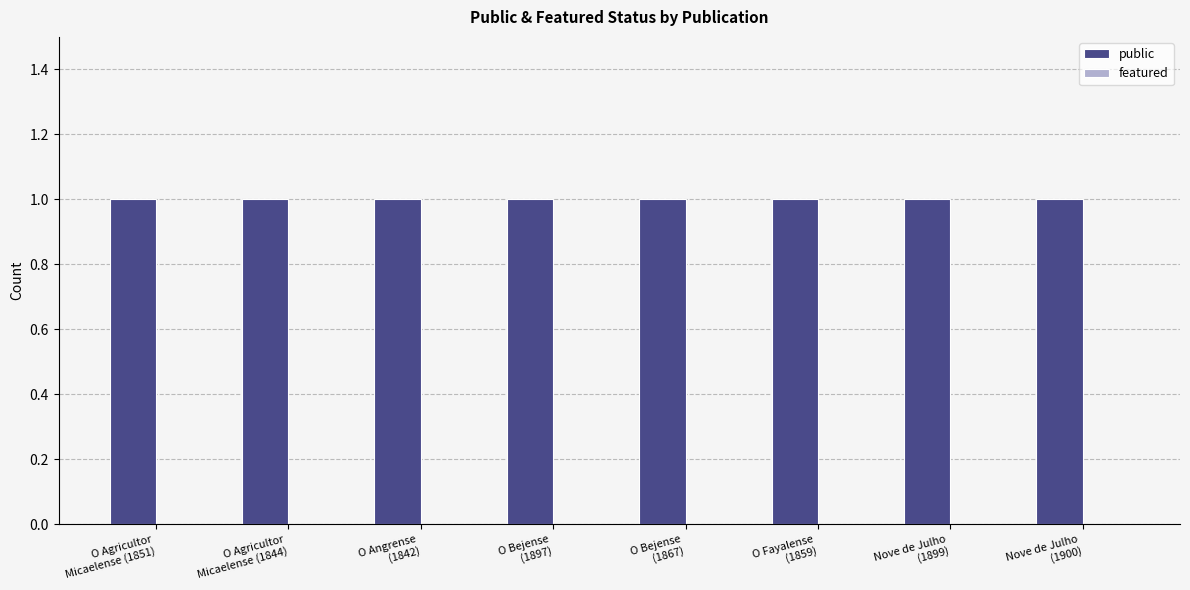

List the labels in order of featured value, smallest first.

O Agricultor
Micaelense (1851), O Agricultor
Micaelense (1844), O Angrense
(1842), O Bejense
(1897), O Bejense
(1867), O Fayalense
(1859), Nove de Julho
(1899), Nove de Julho
(1900)